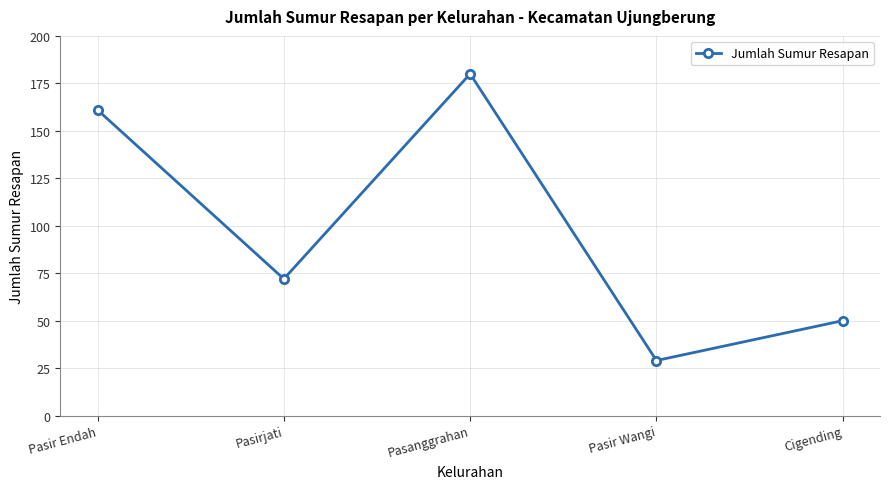

How many lines are shown in the chart?

1